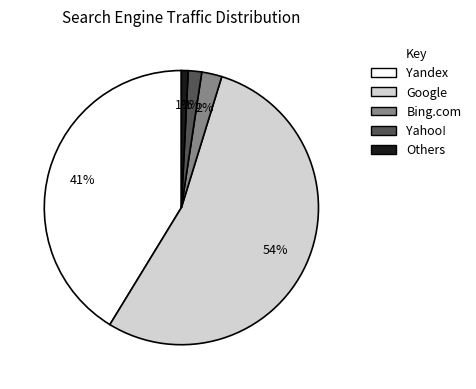

Which slice represents more than half of the pie?

Google